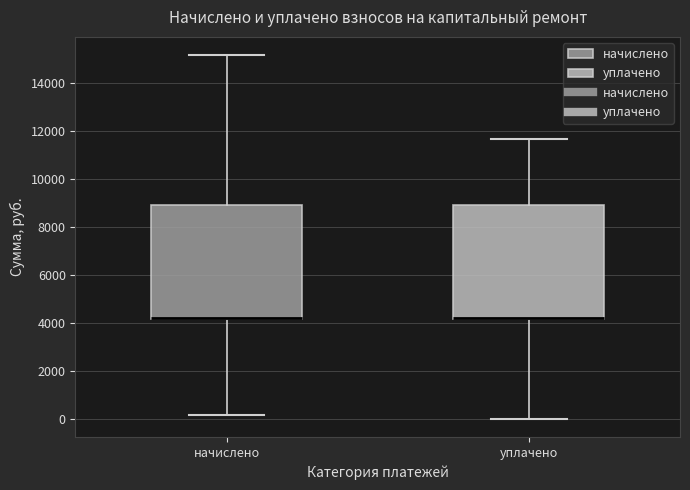

Reading left to right, transcribe this box plot: for each box, give where its median line is, the range the box spans, and where its two whiskers end, as read against the y-axis. The values are not printed on the chart, so give them approximately, as read against the axis.

начислено: median 4200 (drawn on the box's lower edge), box 4200 to 9000, whiskers 200 to 15200
уплачено: median 4200 (drawn on the box's lower edge), box 4200 to 9000, whiskers 0 to 11600